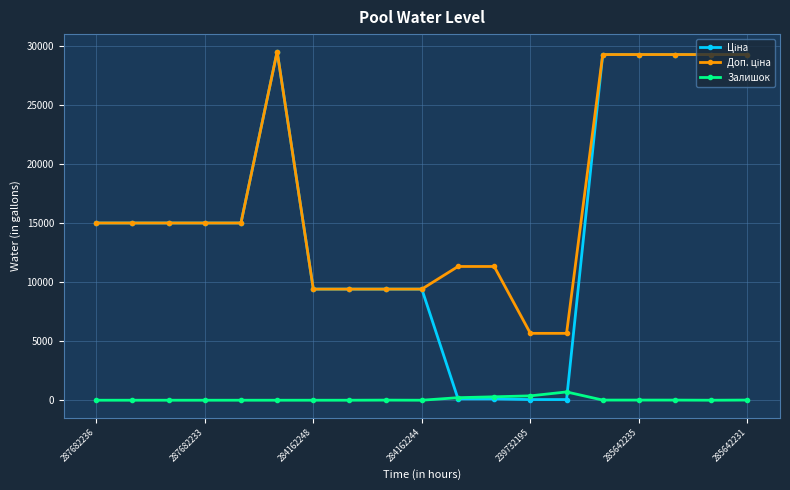

What is the greatest value displayed?

29548.9